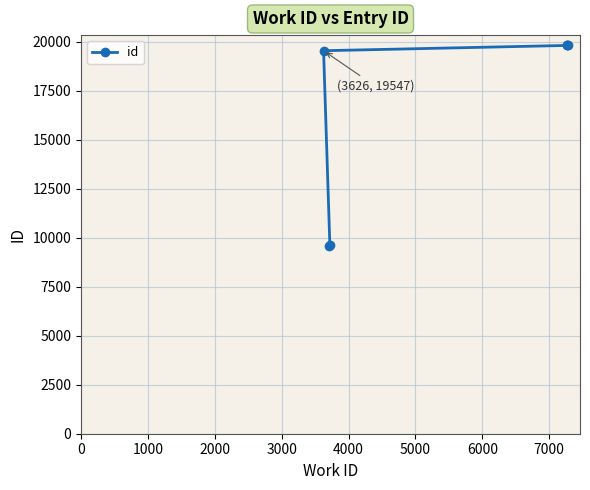

What is the difference between the maximum and minimum values?

10247